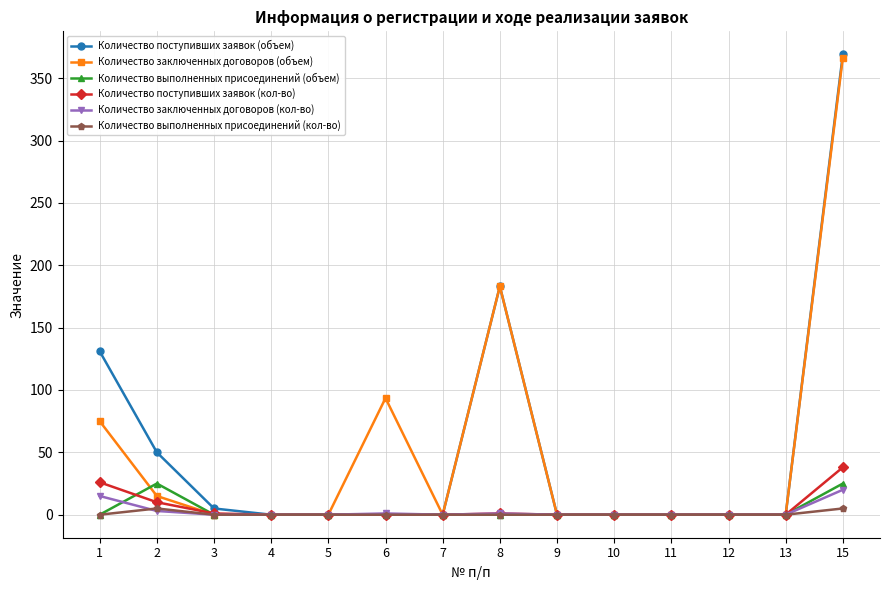

Which series has the largest range (max minus min)?

Количество поступивших заявок (объем)